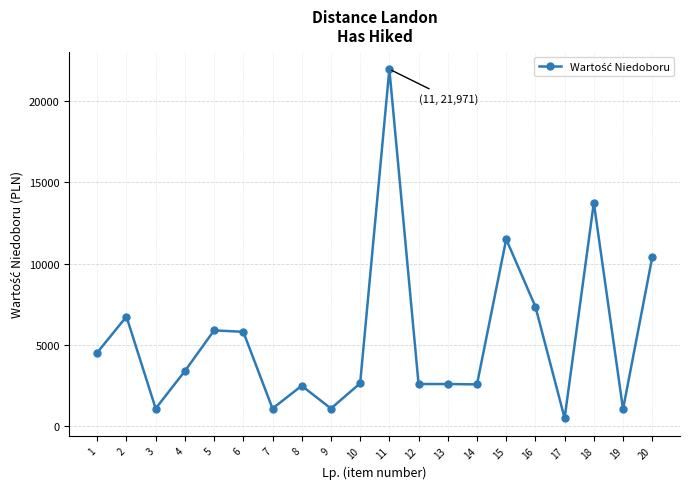

What is the maximum value shown in the chart?

21971.0